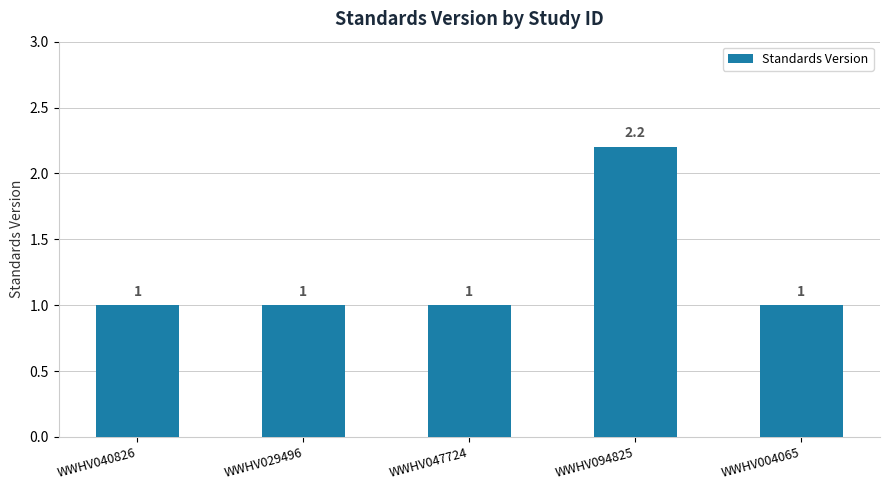

At which category does the chart reach its peak across all series?

WWHV094825